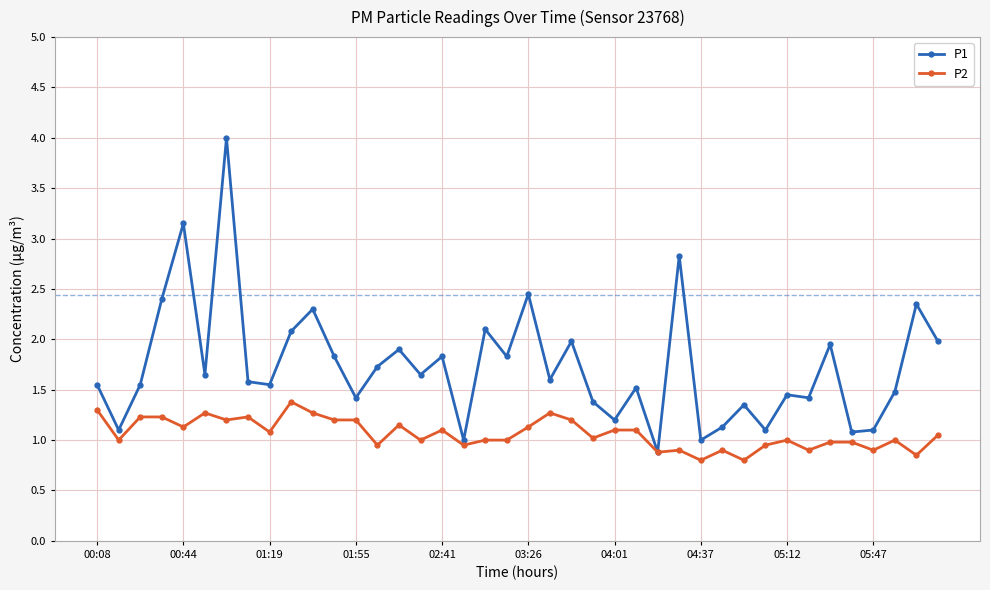

True or false: P1 has more than 2 points higher than both neighbors.

True